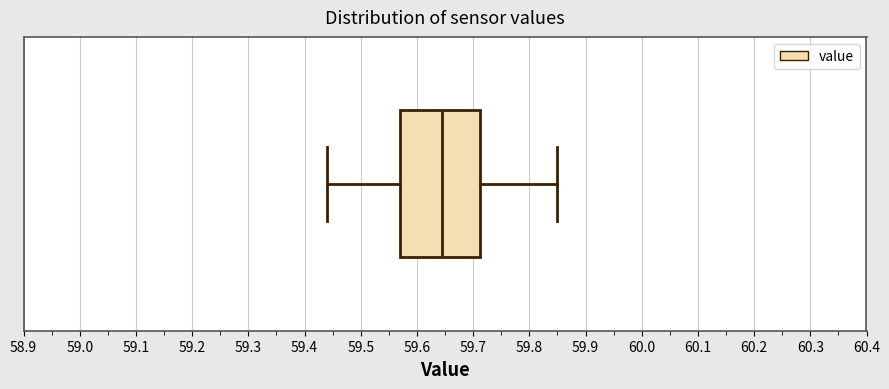

Transcribe this box plot: give where the median line is, the range the box spans, and where the two whiskers end, as read against the x-axis. The values are not printed on the chart, so give them approximately, as read against the axis.

median 59.65, box 59.57 to 59.71, whiskers 59.44 to 59.85